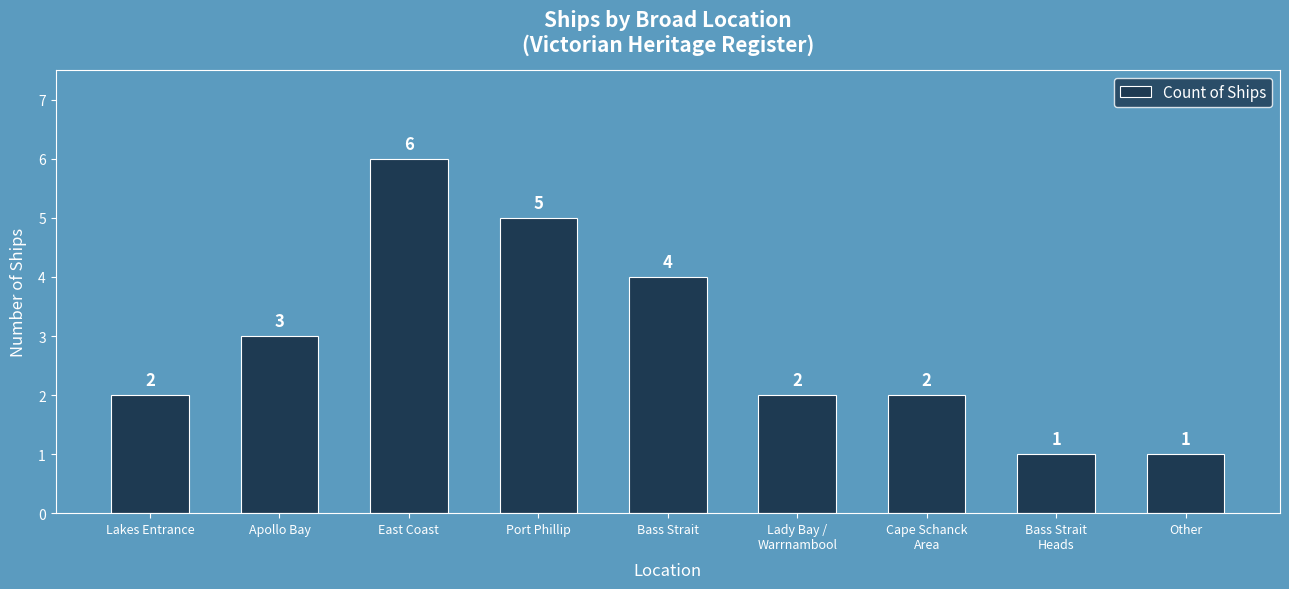

The chart shows a value of 2 at Cape Schanck
Area. True or false?

True